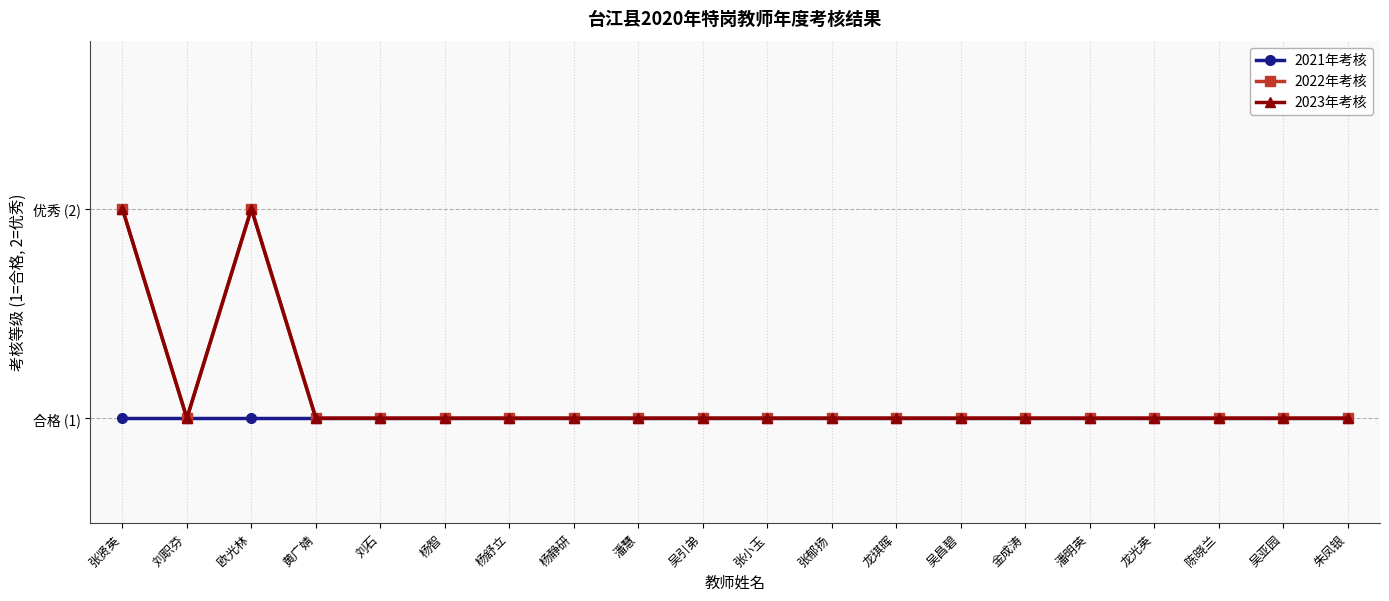

List the labels in order of 2021年考核 value, largest first.

张贤英, 刘职芬, 欧光林, 黄广婧, 刘石, 杨智, 杨舒立, 杨静研, 潘慧, 吴引弟, 张小玉, 张郁扬, 龙琪晖, 吴昌碧, 金成涛, 潘明英, 龙光英, 陈晓兰, 吴亚园, 朱凤银